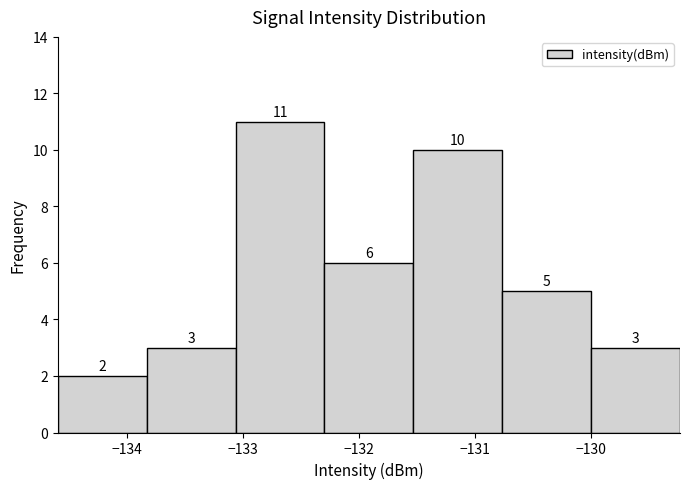

How tall is the bar that spans -133.8 to -133.1 on the x-axis? The bar edges are not printed on the chart, so give them approximately, as read against the axis.

3